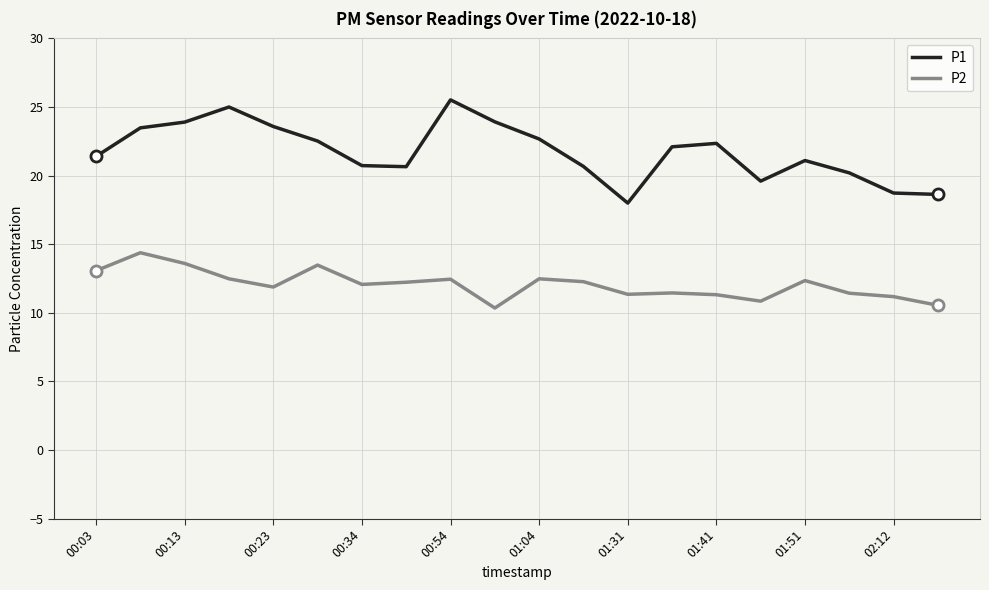

True or false: P1 and P2 intersect in this chart.

False